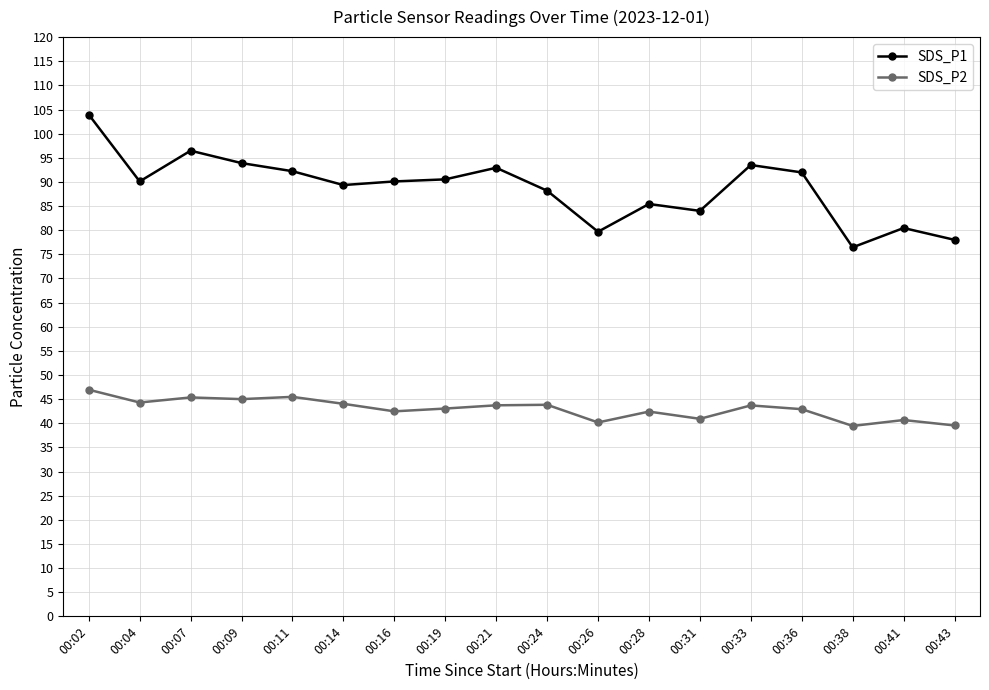

At 00:14, list the series in order from smallest to largest.

SDS_P2, SDS_P1